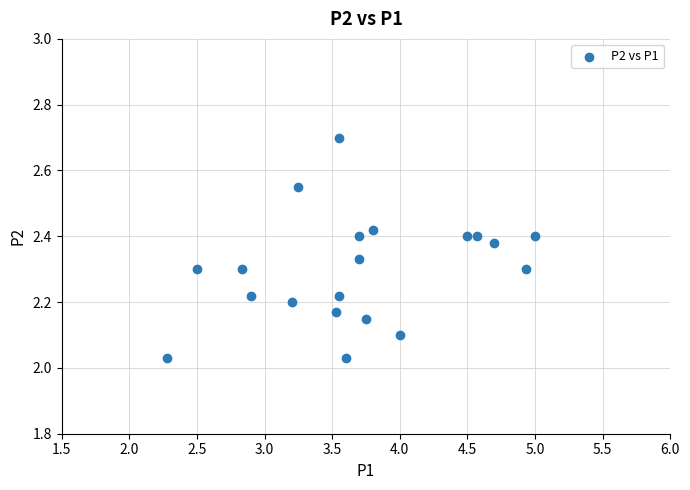

What is the range of Y values (max minus min)?

0.7